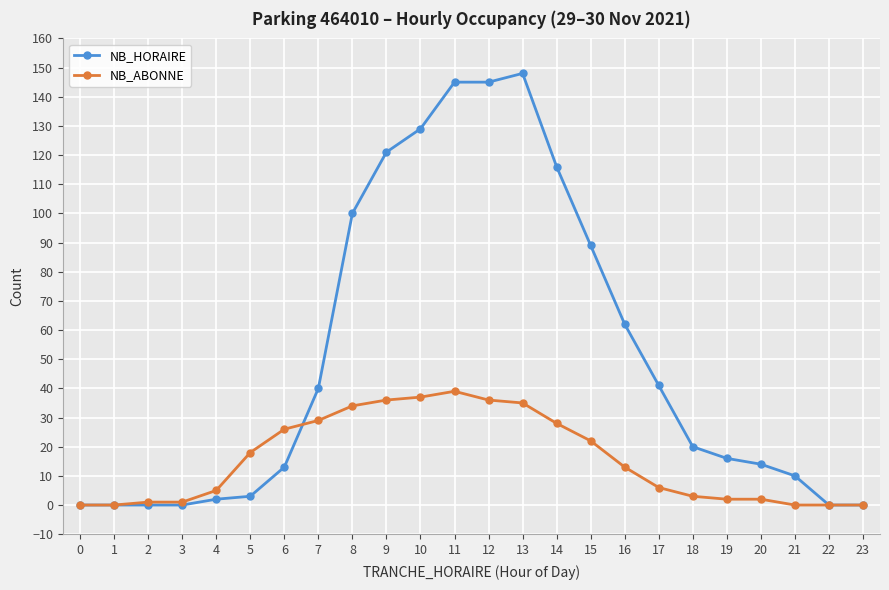

The value of NB_ABONNE at 21 is 13. True or false?

False